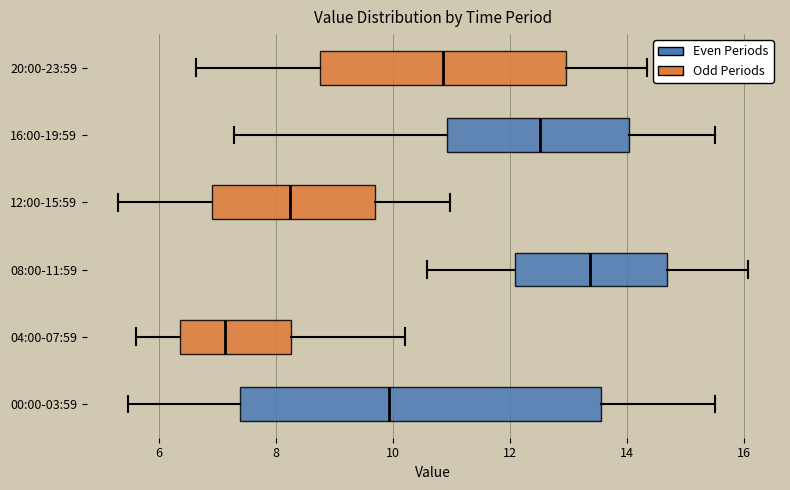

Comparing the boxes themselves (not the whiskers), which one is the widest?

00:00-03:59